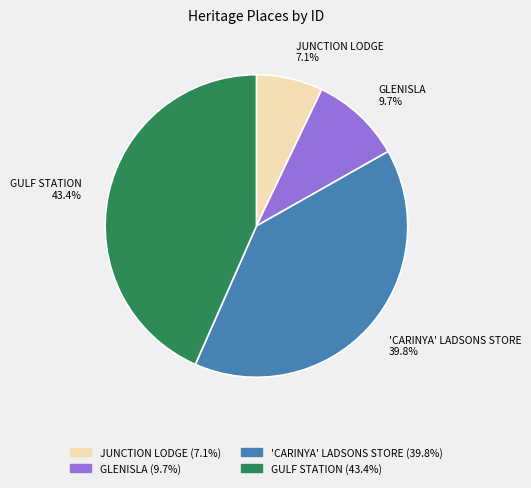

To the nearest percent, what is the combined percentage of 'CARINYA' LADSONS STORE and GULF STATION?

83%